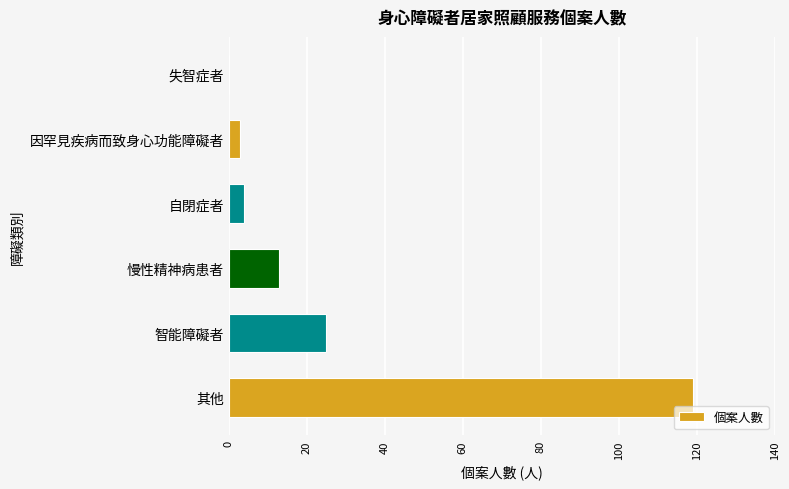

Are the bars horizontal?

Yes